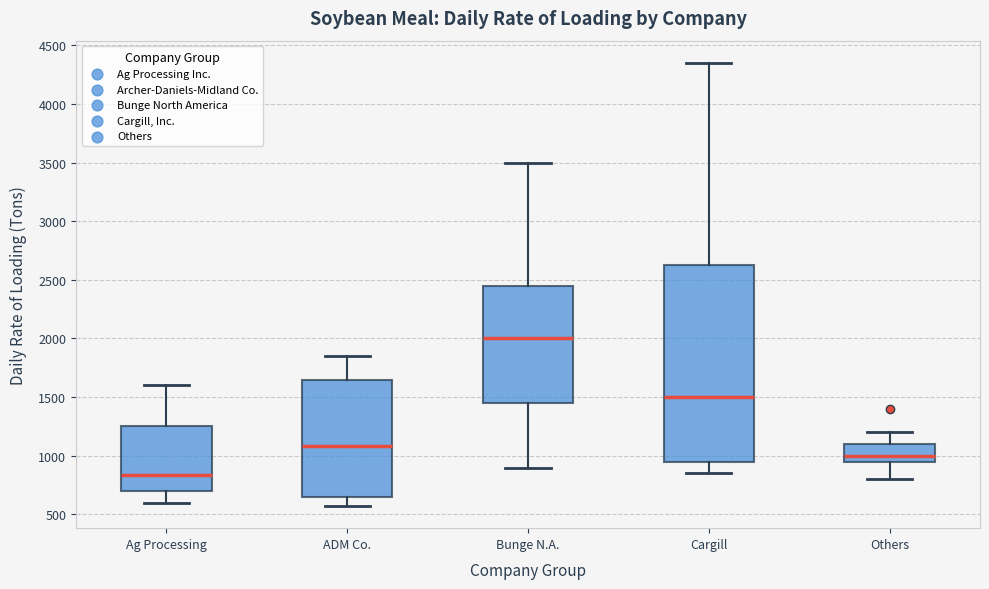

Comparing the boxes themselves (not the whiskers), which one is the tallest?

Cargill